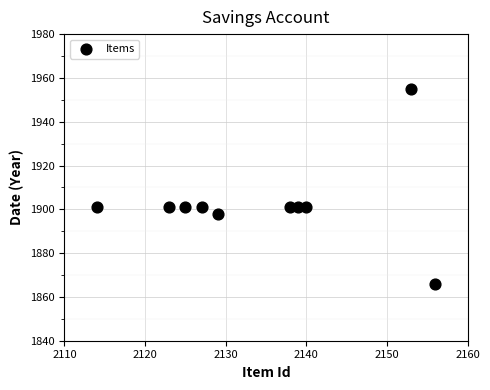

What is the range of Y values (max minus min)?

89